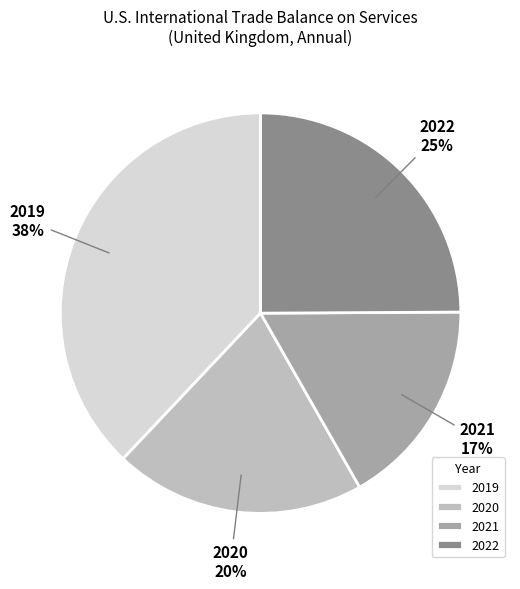

How many slices are in this pie chart?

4